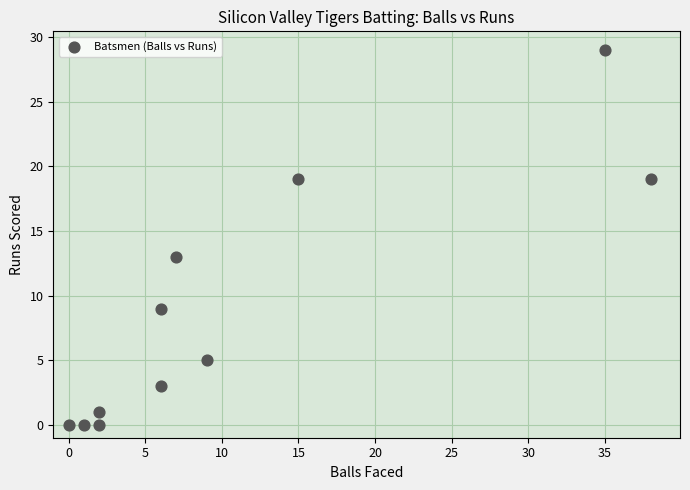

What is the range of X values (max minus min)?

38